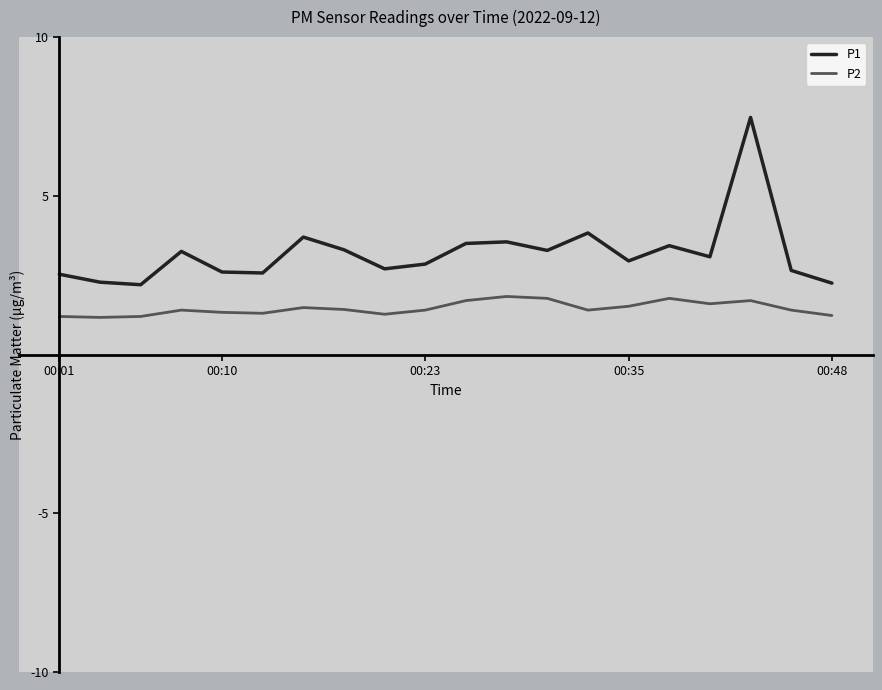

True or false: P2 and P1 cross at least once.

False